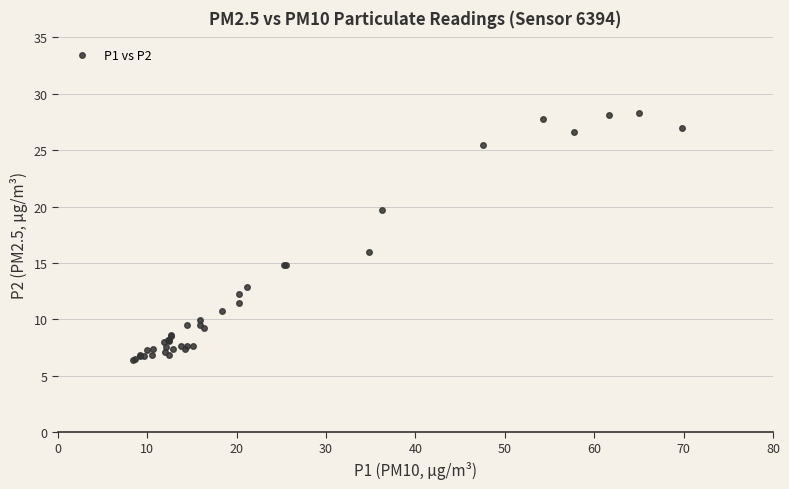

What Y value in the scatter plot is closest to 17?

16.0